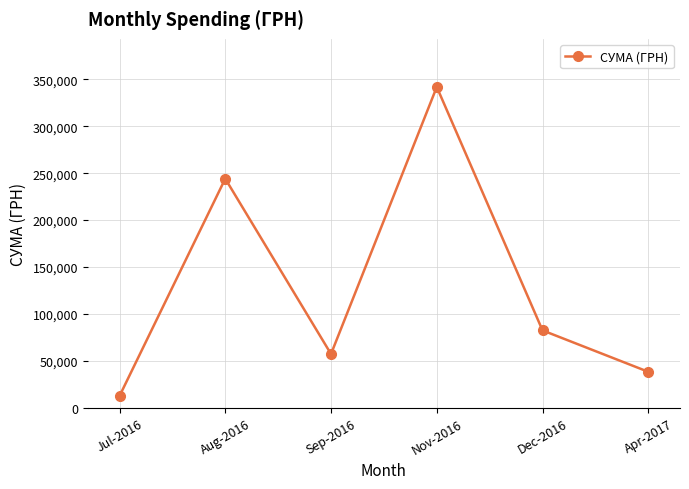

What is the change in value from Sep-2016 to Nov-2016?

+284554.1